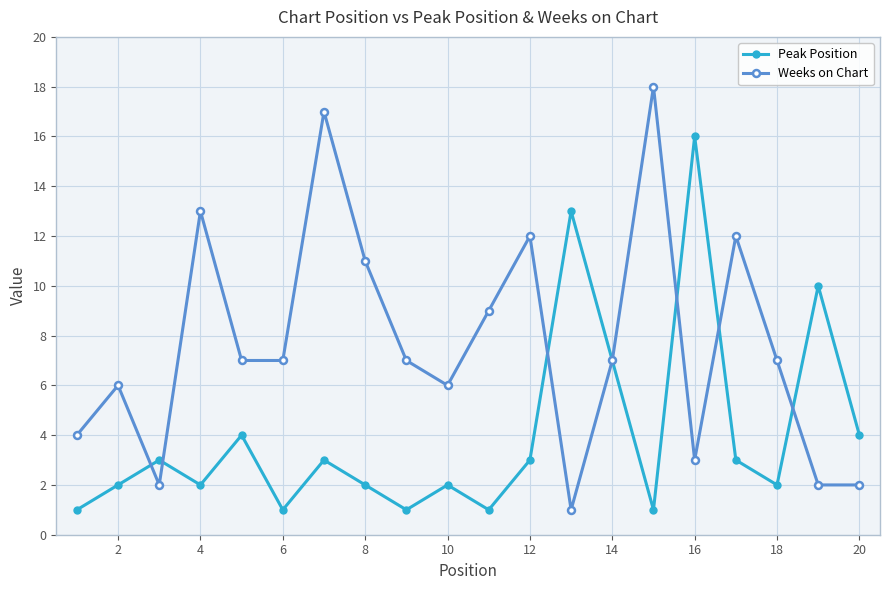

Which series has the largest total across all categories?

Weeks on Chart